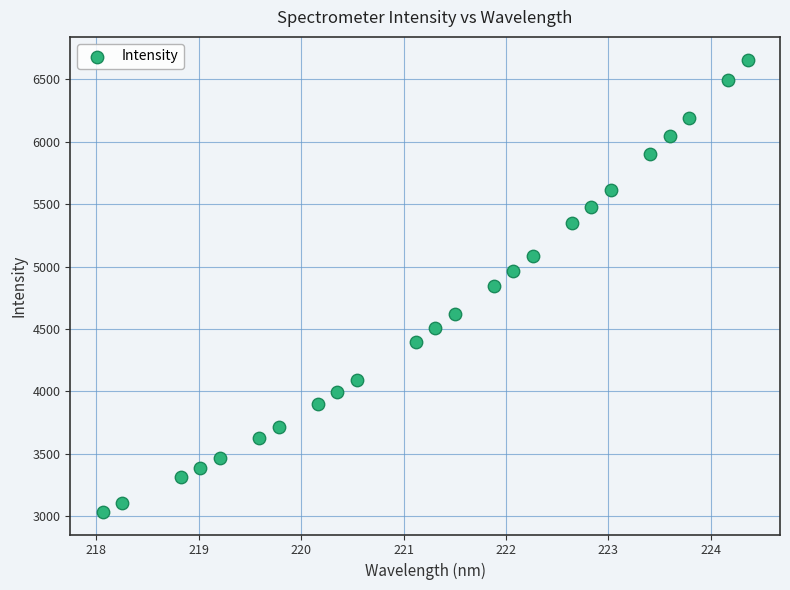

What is the range of Y values (max minus min)?

3624.2